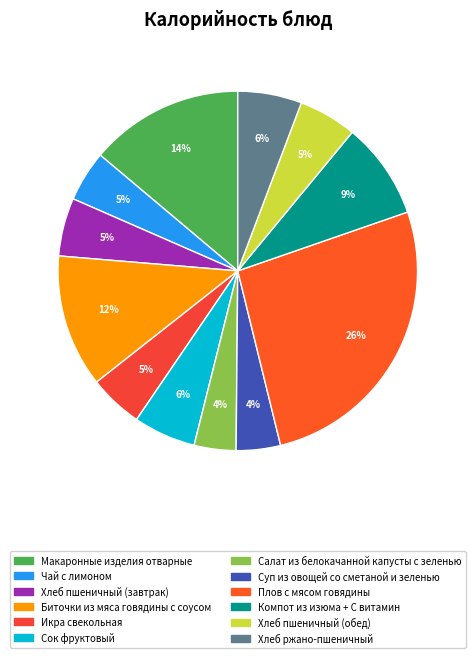

To the nearest percent, what portion does Хлеб ржано-пшеничный represent?

6%